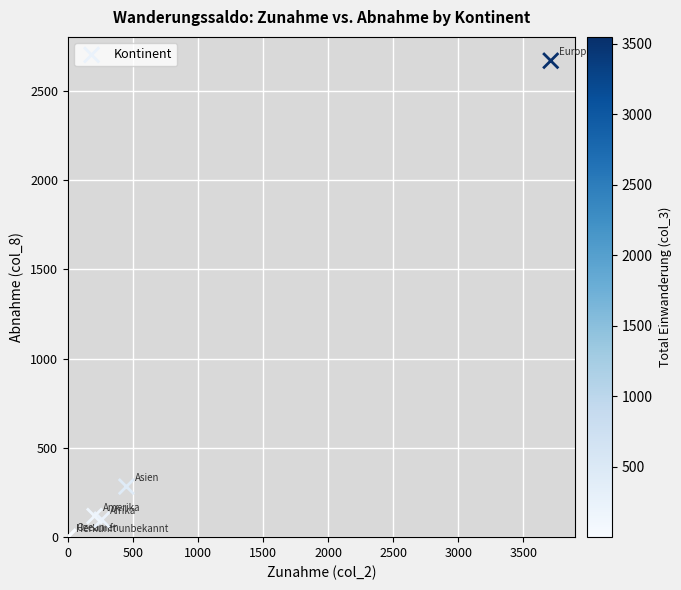

What Y value in the scatter plot is closest to 1333?

283